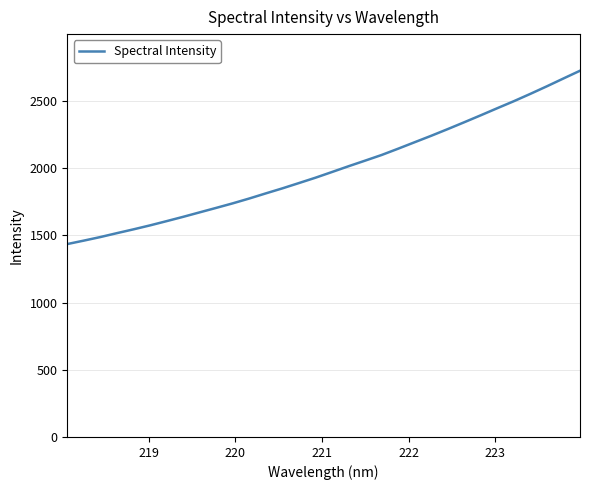

What is the difference between the maximum and minimum values?

1289.6